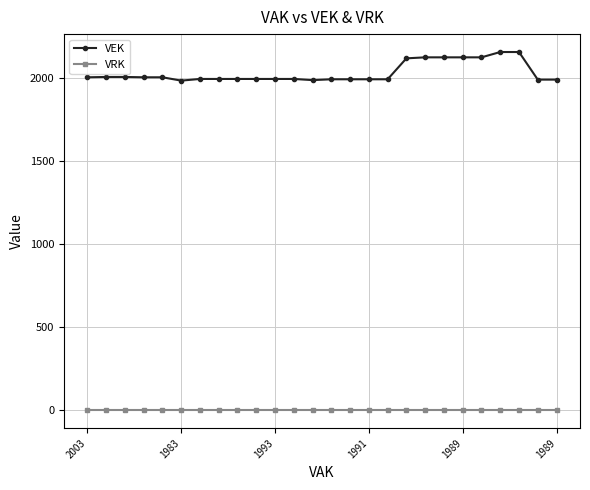

What are all the series names shown in the legend?

VEK, VRK